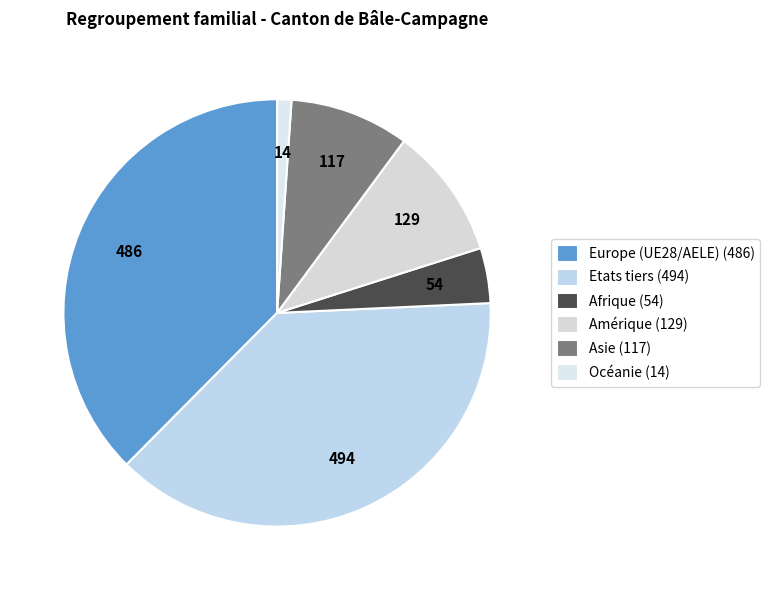

What portion of the pie excludes Afrique?

95.8%